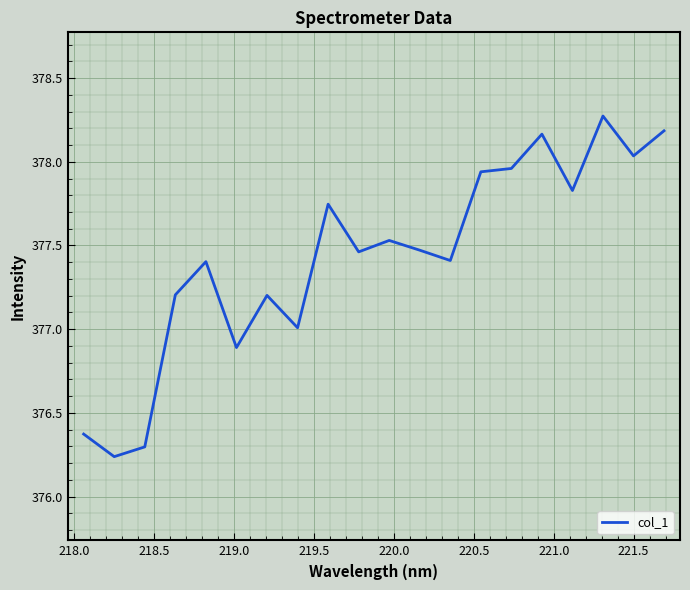

What is the difference between the maximum and minimum values?

2.0